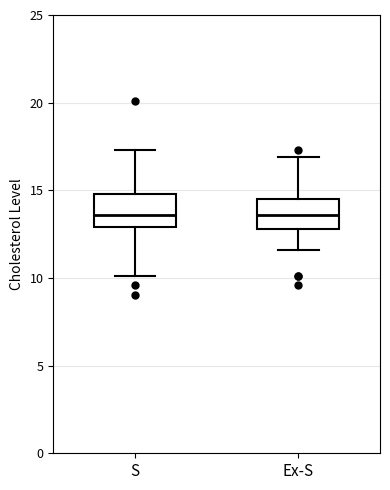

Where does the lower whisker of the box for S end on the y-axis? The values are not printed on the chart, so give them approximately, as read against the axis.

10.0